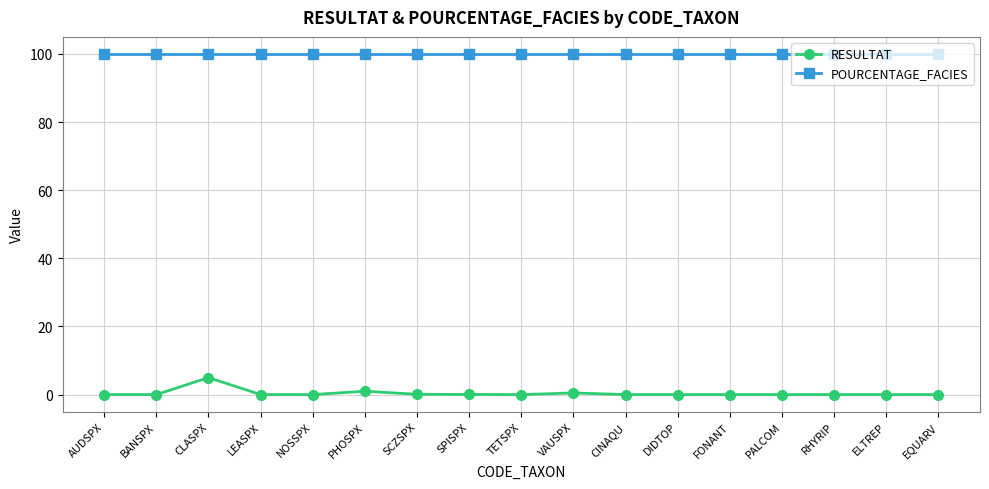

The value of POURCENTAGE_FACIES at BANSPX is 175.6. True or false?

False